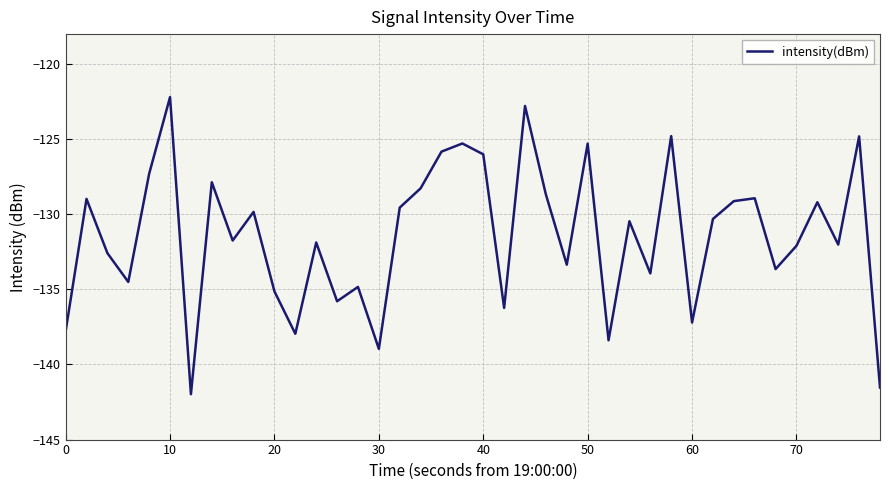

What is the difference between the maximum and minimum values?

19.8